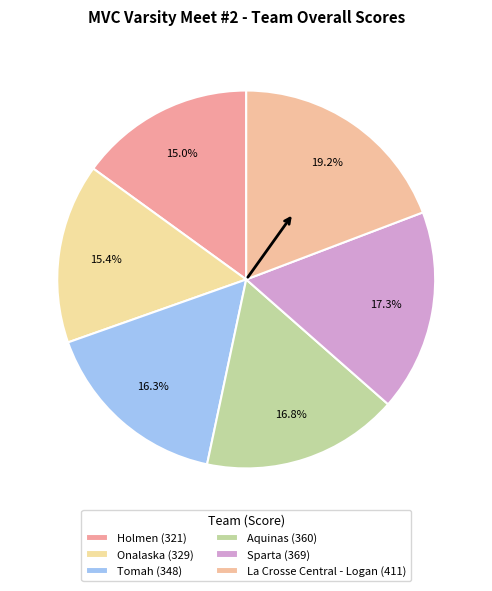

How many segments does this pie chart have?

6